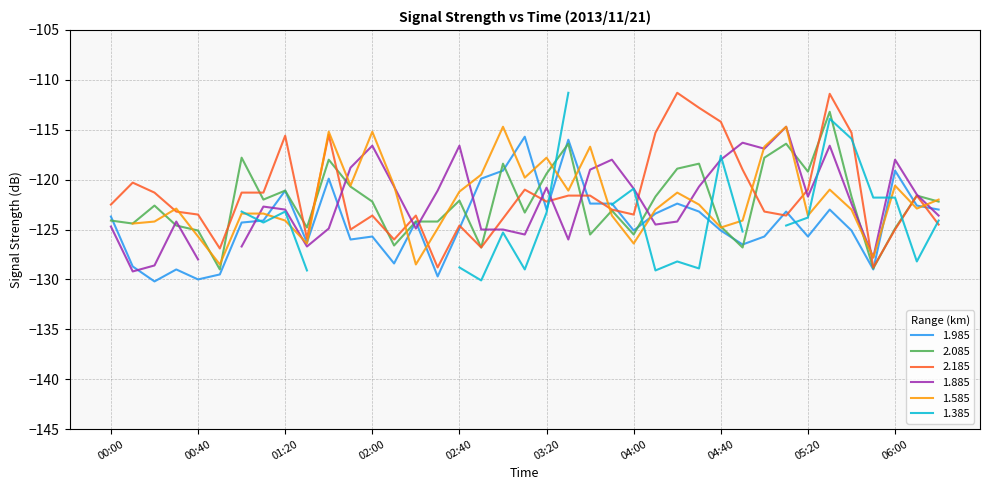

The value of 2.185 at 02:00 is -85.0. True or false?

False